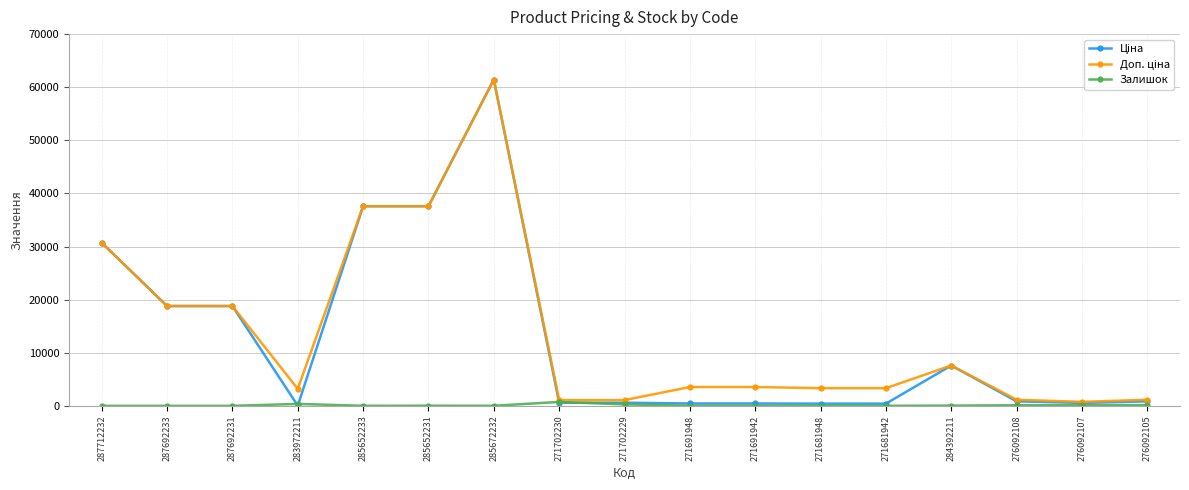

How many data points in Залишок are less than 23?

8